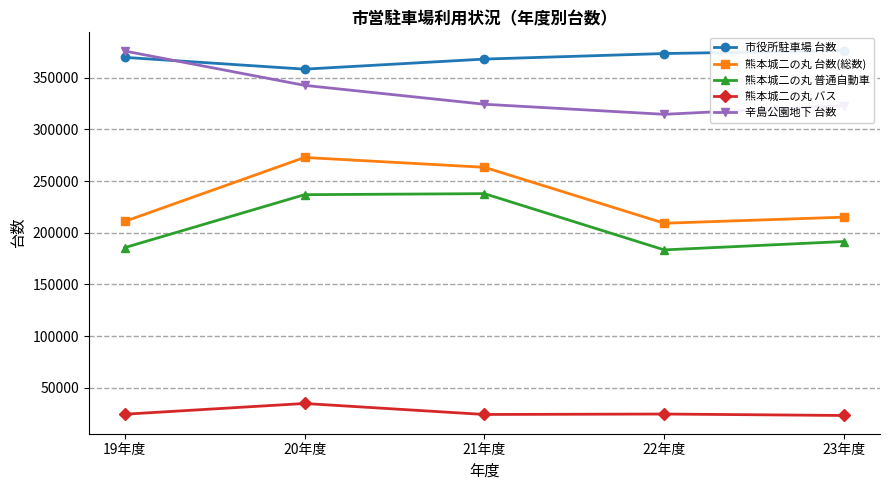

Is the value of 熊本城二の丸 普通自動車 at 20年度 greater than the value of 辛島公園地下 台数 at 21年度?

No